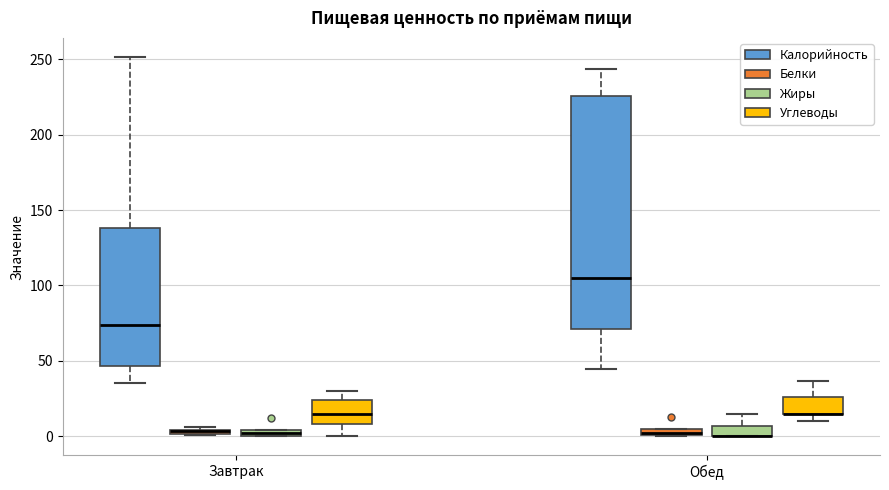

Comparing the boxes themselves (not the whiskers), which one is the tallest?

Обед (Калорийность)